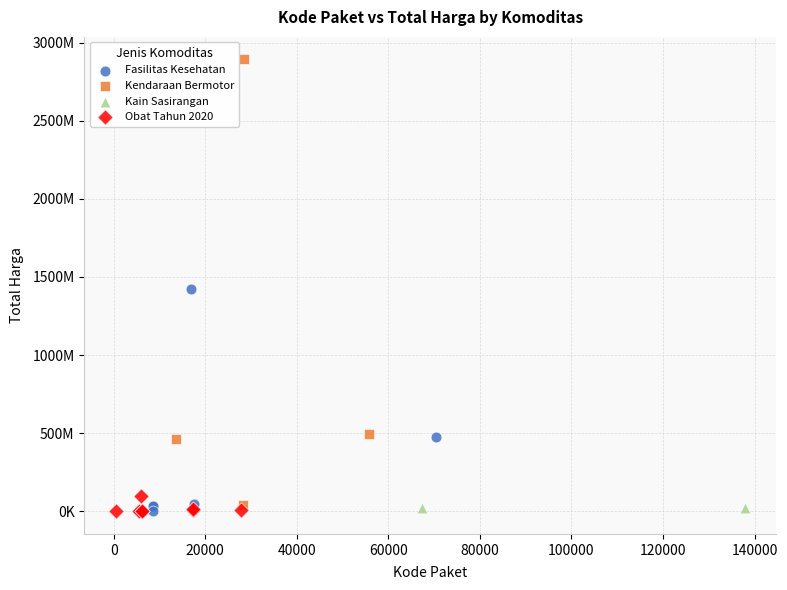

Which series contains the highest Y value?

Kendaraan Bermotor